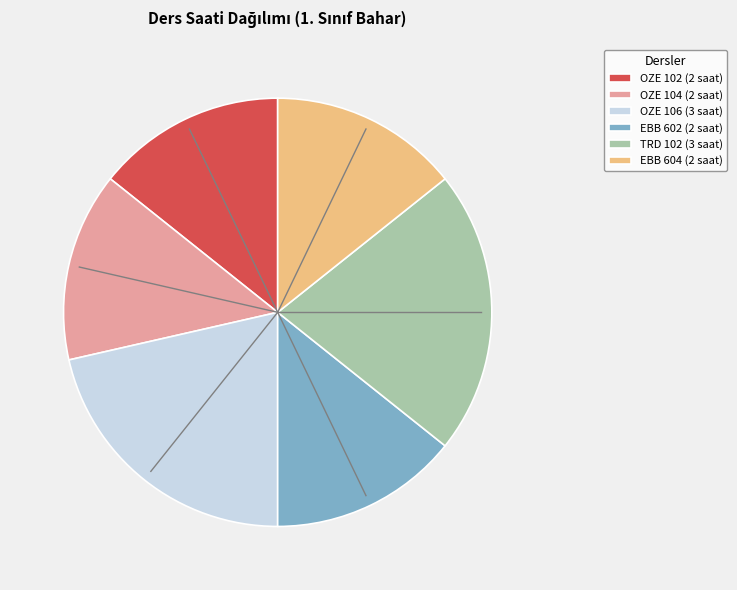

Combined, do OZE 104 (2 saat) and TRD 102 (3 saat) account for over 50%?

No